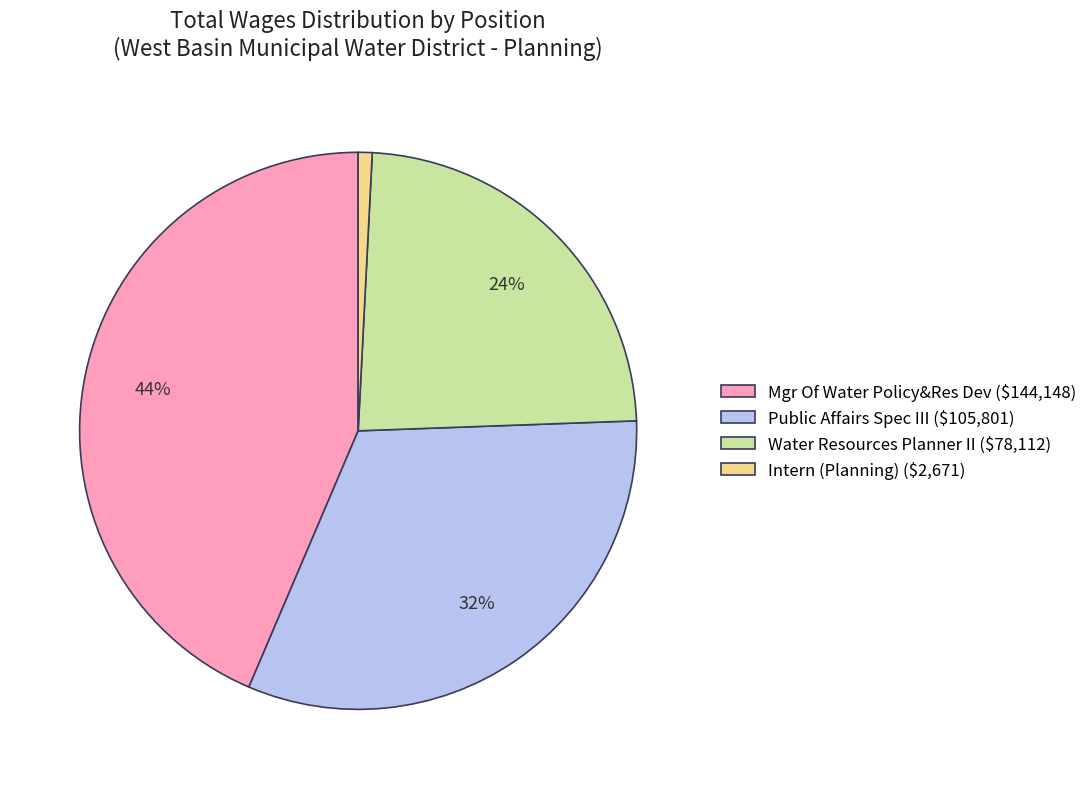

Is there a majority slice in this chart?

No